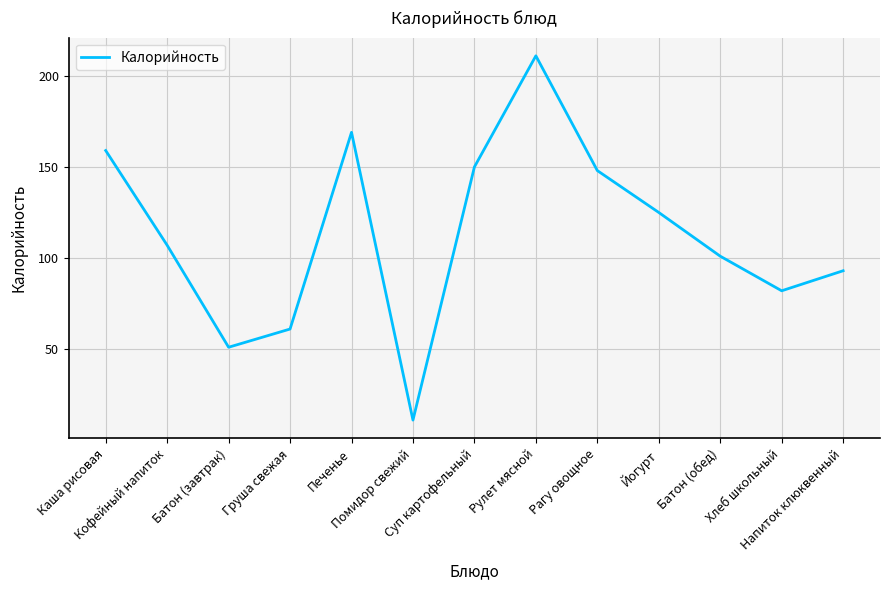

Reading left to right, extract all data points from this chart.

159	107	51	61	169	11	150	211	148	125	101	82	93